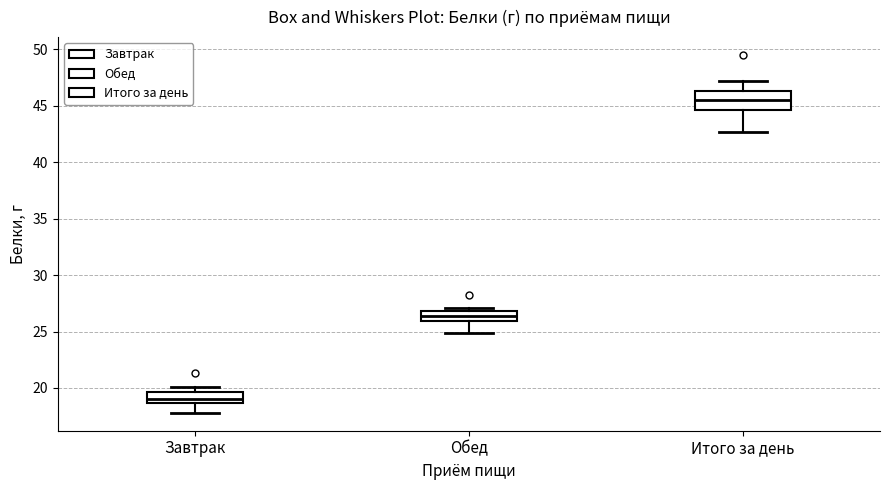

Reading left to right, read every box against the y-axis: the position of its median line, the range the box covers, and the ends of its whiskers. The values are not printed on the chart, so give them approximately, as read against the axis.

Завтрак: median 19.0, box 18.5 to 19.5, whiskers 18.0 to 20.0
Обед: median 26.5, box 26.0 to 27.0, whiskers 25.0 to 27.0 (just above the box's upper edge)
Итого за день: median 45.5, box 44.5 to 46.5, whiskers 42.5 to 47.0